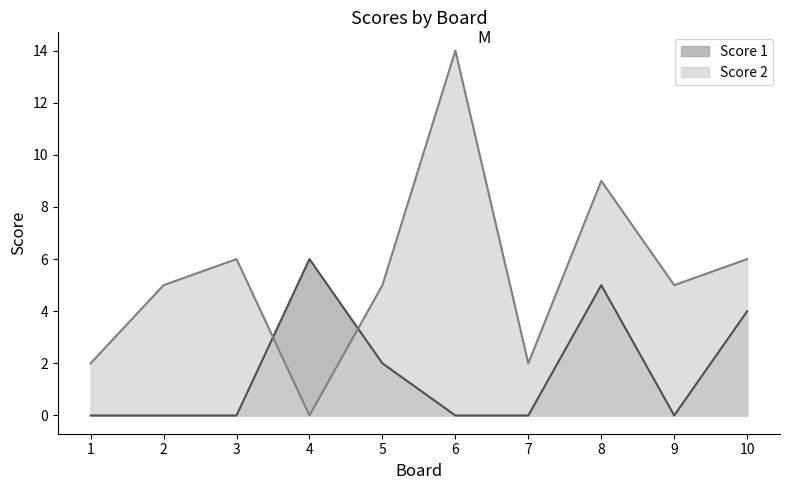

What is the total value across all series at 6?

14